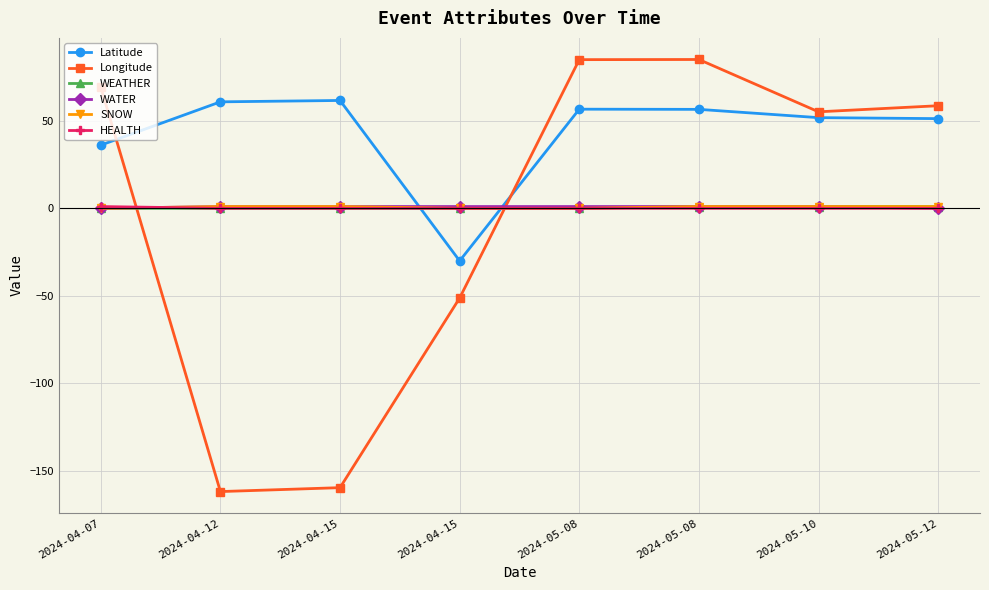

What is the greatest value displayed?

85.0